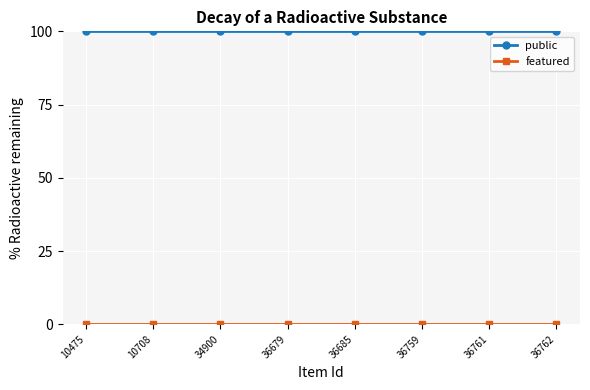

Is this an area chart (filled region under the line)?

No